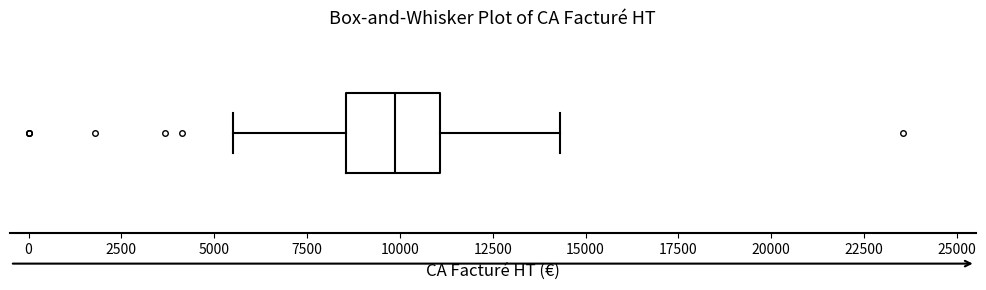

Read this box plot against the x-axis: the position of the median line, the range covered by the box, and the ends of both whiskers. The values are not printed on the chart, so give them approximately, as read against the axis.

median 10000, box 8500 to 11000, whiskers 5500 to 14500